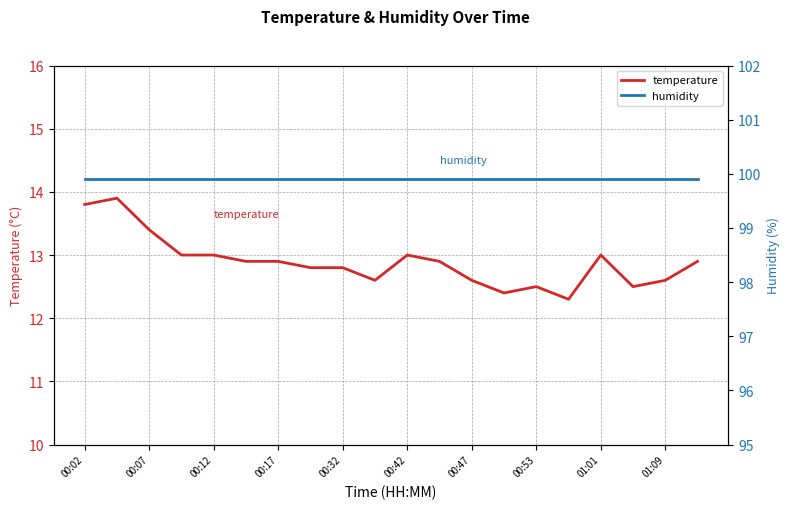

What are all the series names shown in the legend?

temperature, humidity